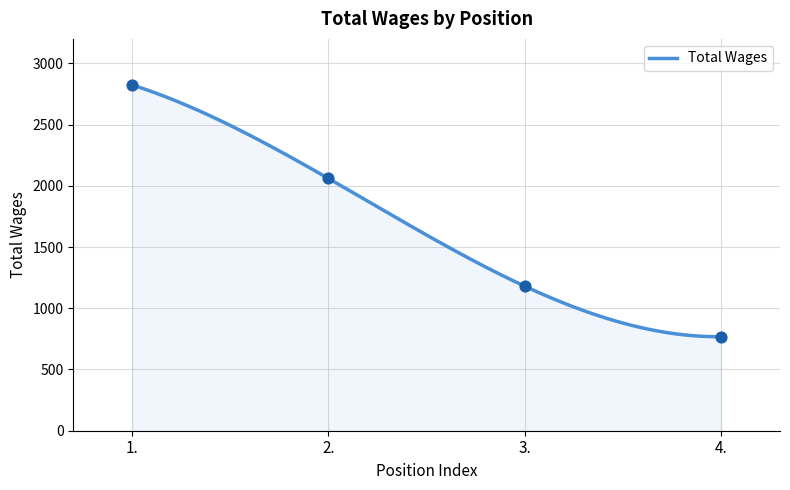

What is the change in value from 1. to 2.?

-764